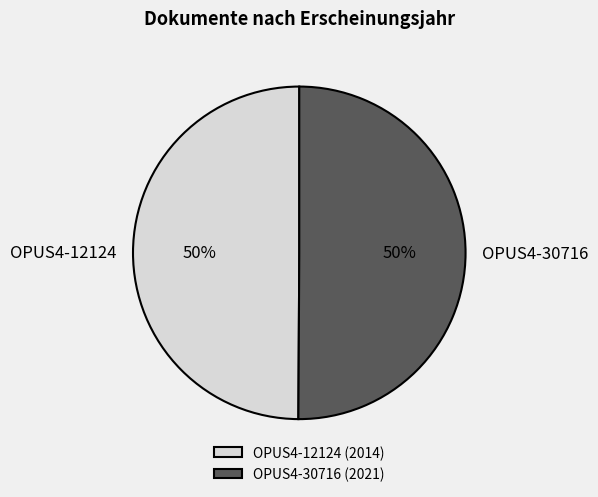

What percentage is the OPUS4-12124 slice, to the nearest percent?

50%